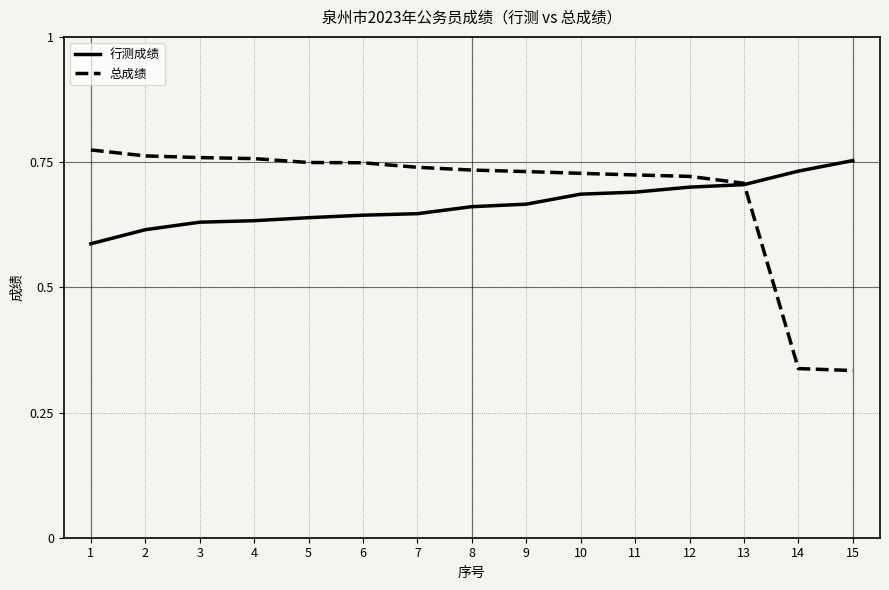

What is the value of the 总成绩 point at the 11th from the left?

72.4